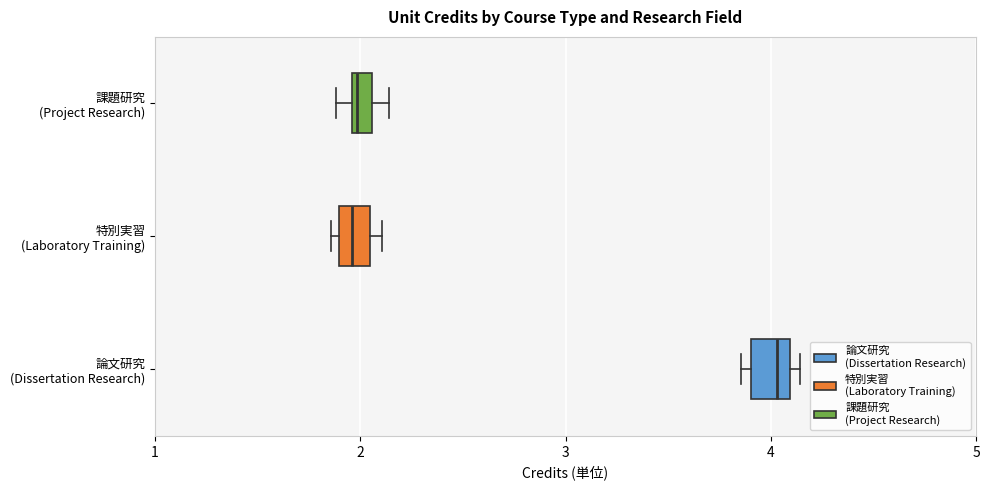

Where is the left edge of the box for 特別実習 (Laboratory Training) on the x-axis? The values are not printed on the chart, so give them approximately, as read against the axis.

1.9